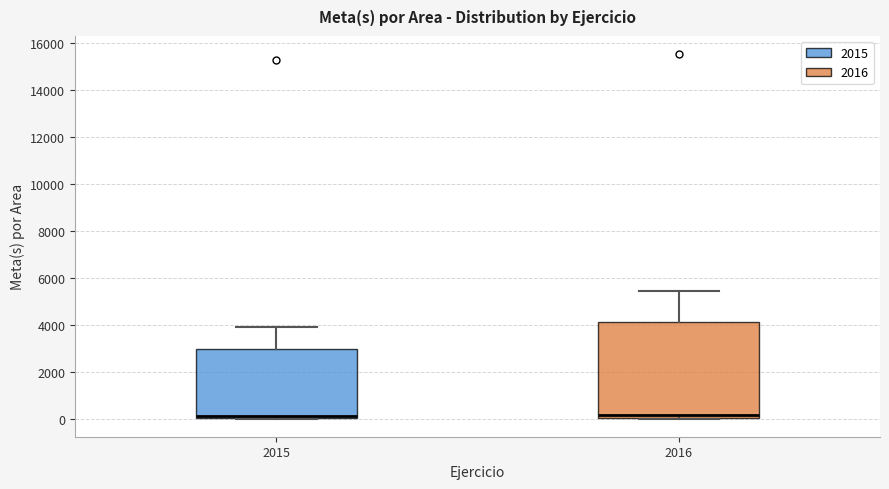

Reading left to right, transcribe this box plot: for each box, give where its median line is, the range the box spans, and where its two whiskers end, as read against the y-axis. The values are not printed on the chart, so give them approximately, as read against the axis.

2015: median 200, box 0 to 3000, whiskers 0 to 4000
2016: median 200, box 0 to 4200, whiskers 0 to 5400